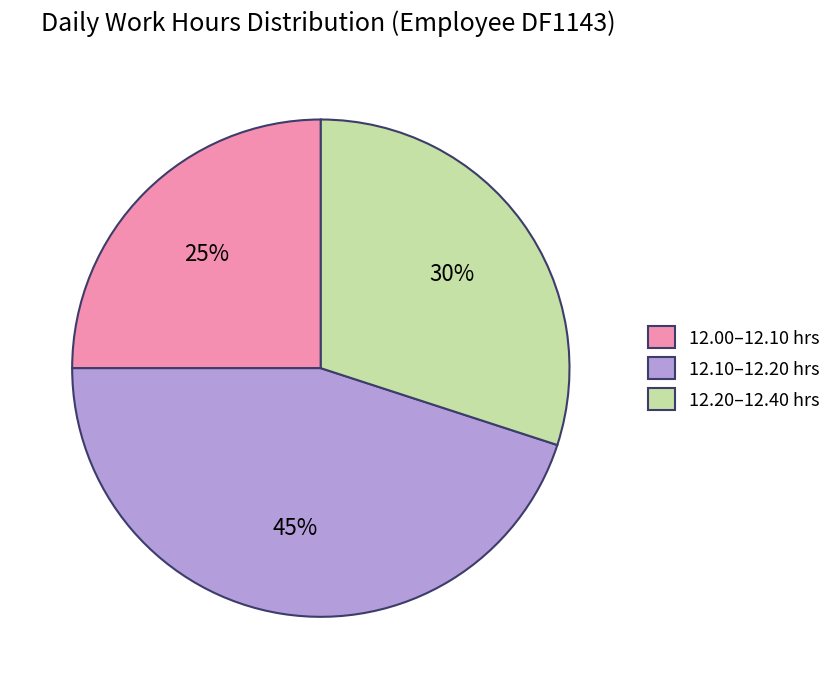

Do 12.00–12.10 hrs and 12.20–12.40 hrs together represent more than half of the pie?

Yes